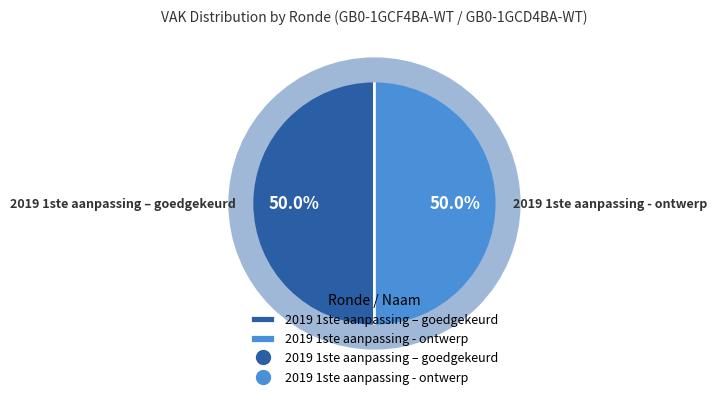

What is the ratio of the value at 2019 1ste aanpassing – goedgekeurd to the value at 2019 1ste aanpassing - ontwerp?

1.0